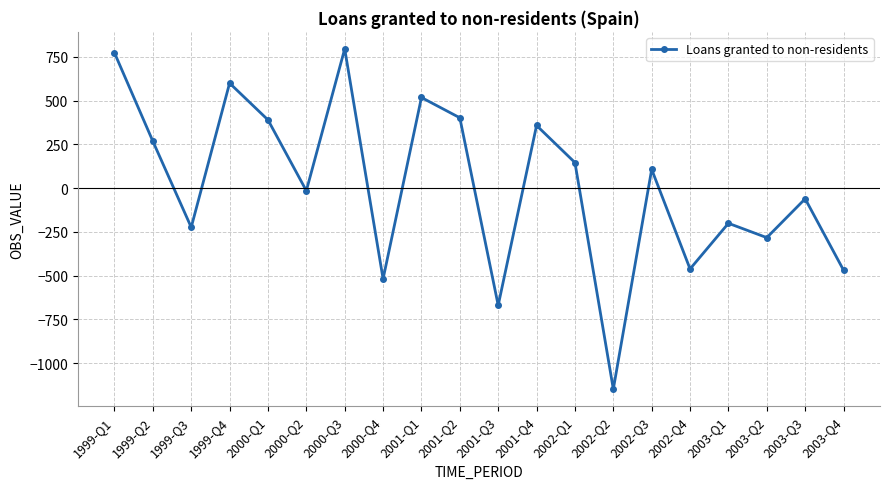

Where is the data nearest to the value -176?

2003-Q1